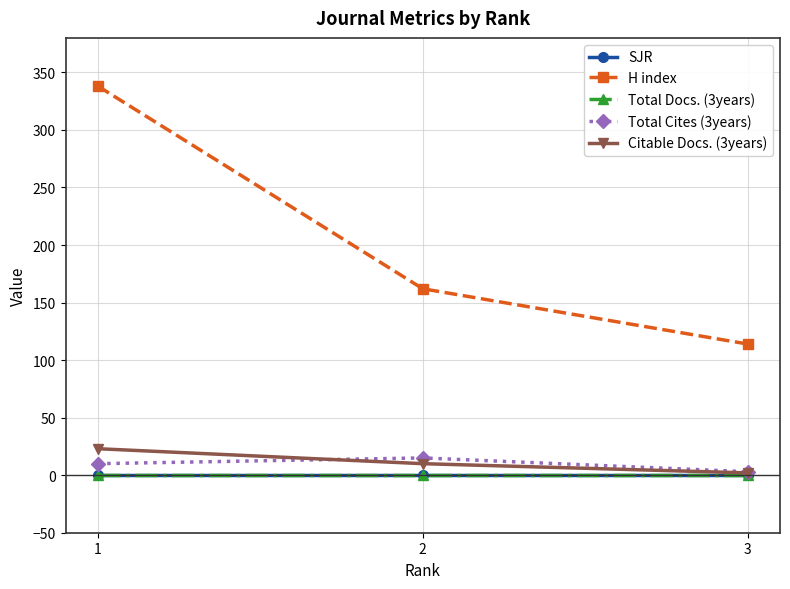

Is this an area chart (filled region under the line)?

No